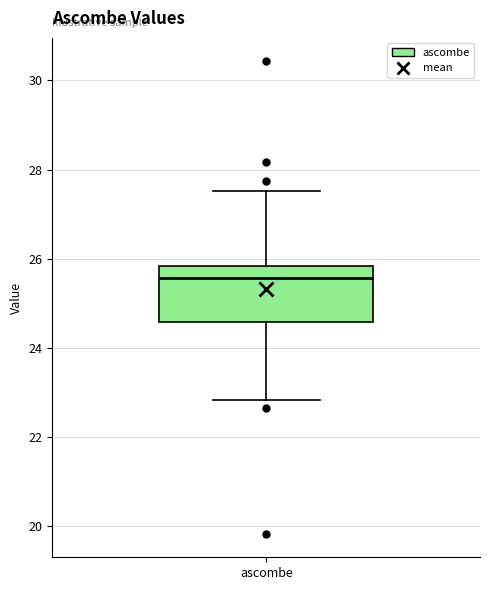

Read this box plot against the y-axis: the position of the median line, the range covered by the box, and the ends of both whiskers. The values are not printed on the chart, so give them approximately, as read against the axis.

median 25.6, box 24.6 to 25.8, whiskers 22.8 to 27.6